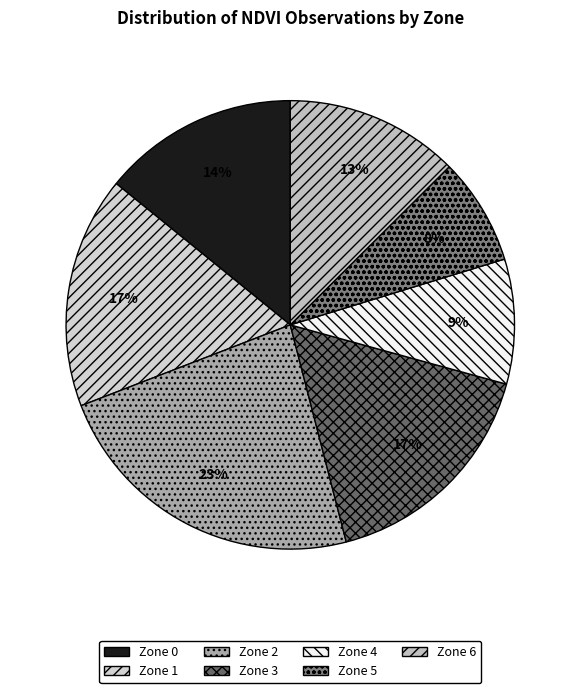

To the nearest percent, what percentage of the pie is Zone 3?

17%